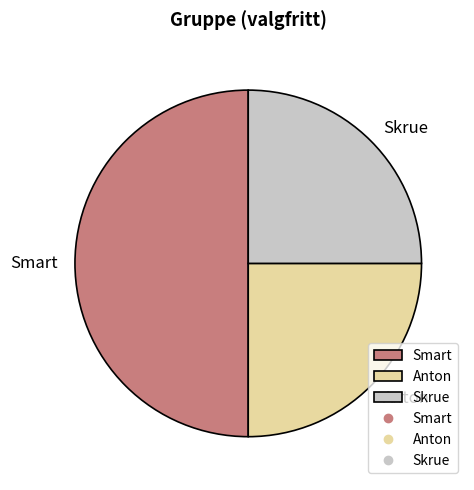

What is the ratio of the value at Anton to the value at Skrue?

1.0